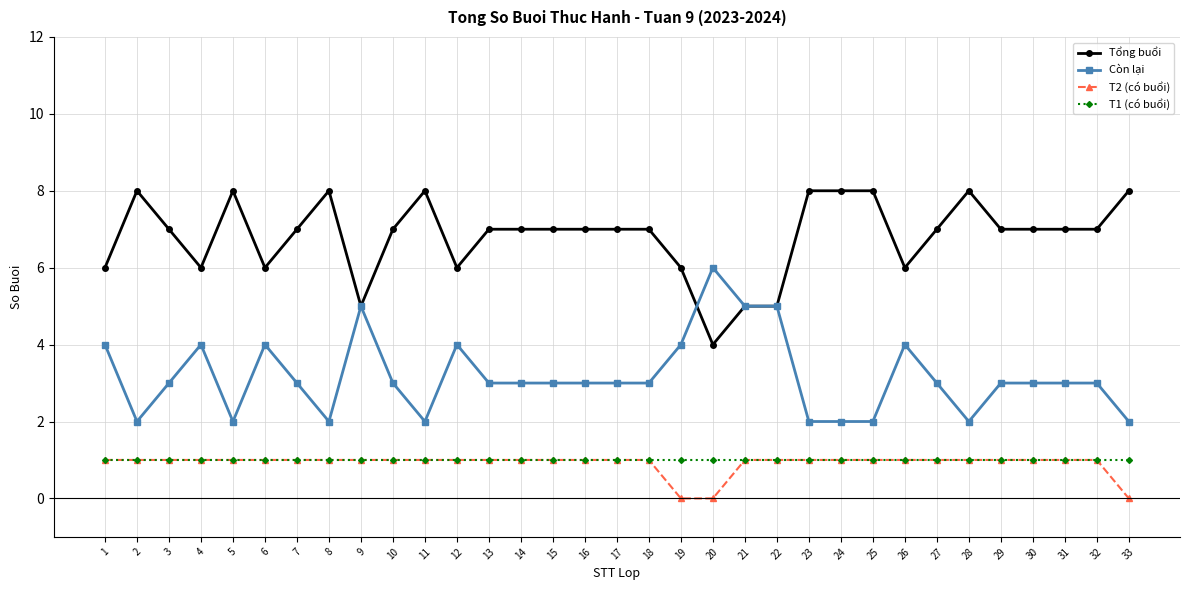

The T1 (có buổi) series shows 0 at 25. True or false?

False